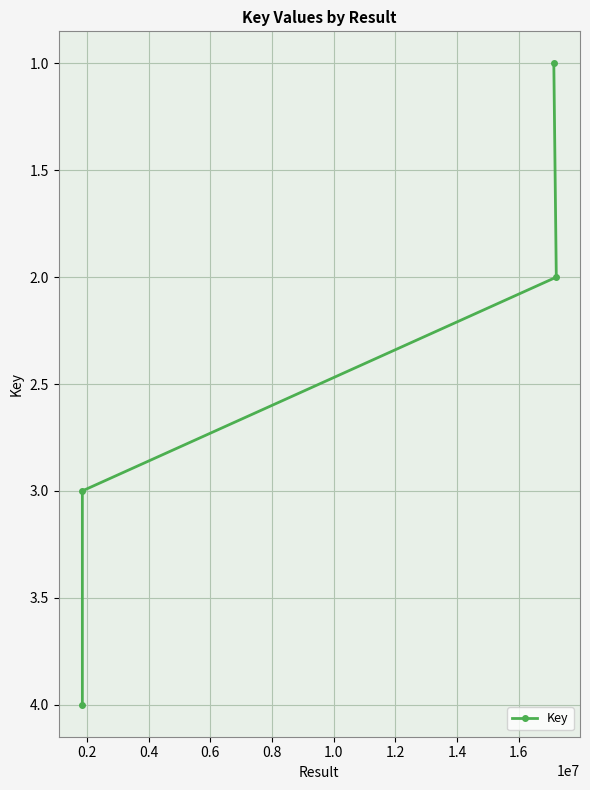

What is the maximum value shown in the chart?

4